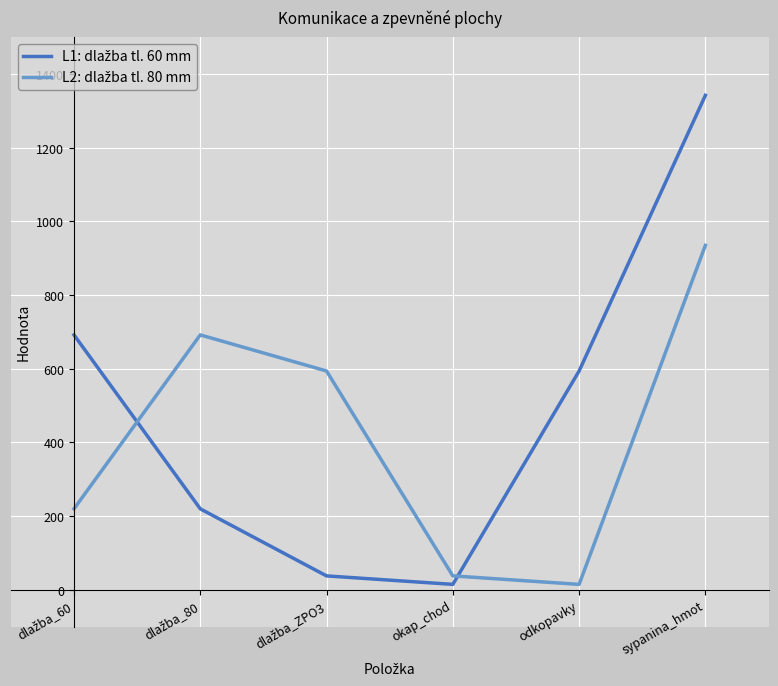

What is the total value across all series at odkopavky?

609